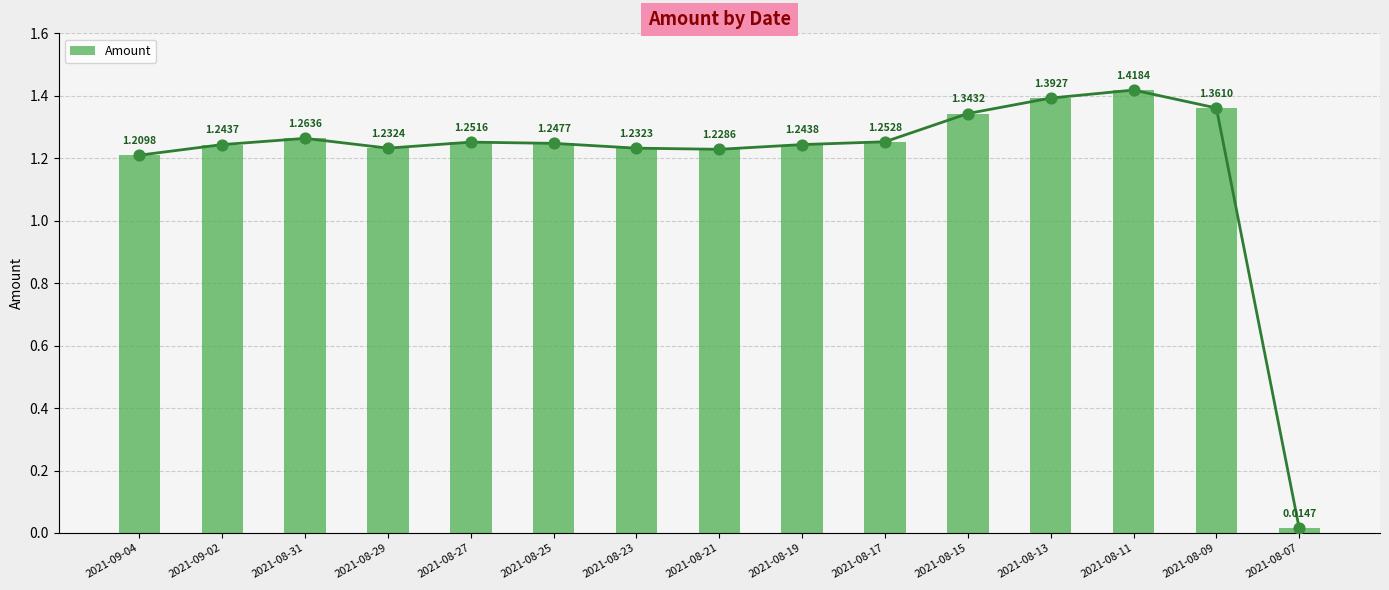

What is the change in value from 2021-08-15 to 2021-08-07?

-1.3